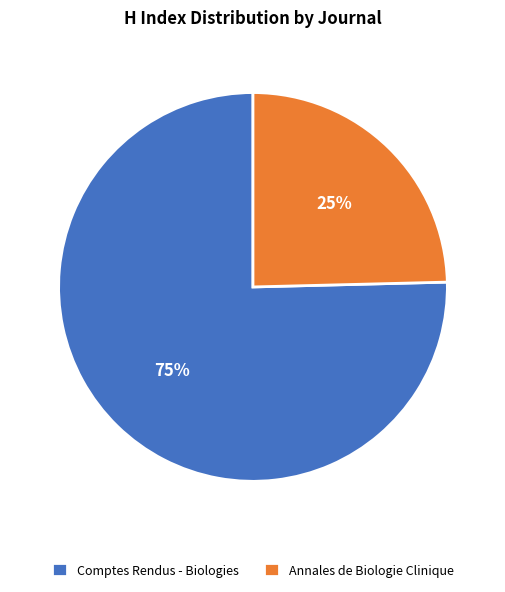

What is the ratio of the value at Annales de Biologie Clinique to the value at Comptes Rendus - Biologies?

0.3